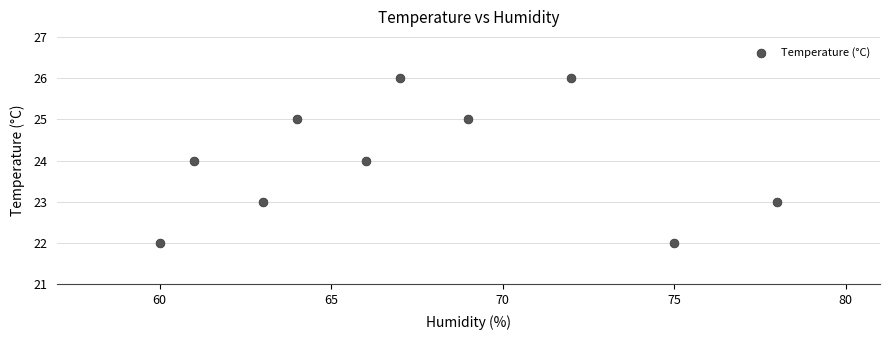

What is the average X value?

68